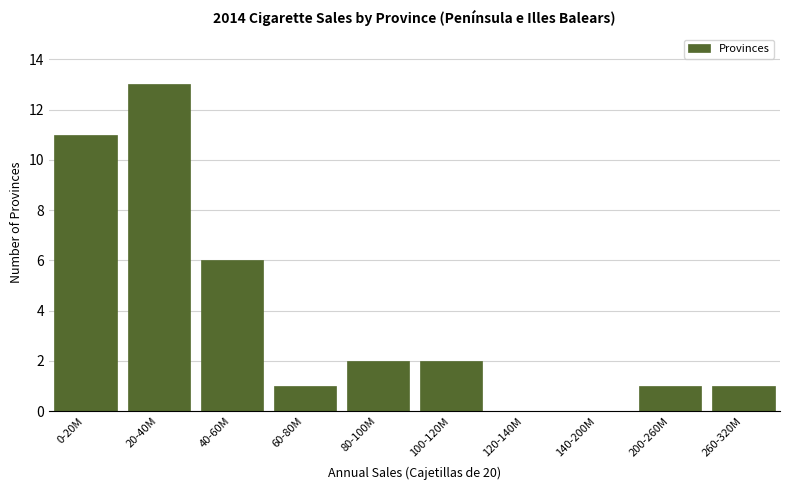

Reading left to right, extract all data points from this chart.

0-20M=11	20-40M=13	40-60M=6	60-80M=1	80-100M=2	100-120M=2	120-140M=0	140-200M=0	200-260M=1	260-320M=1